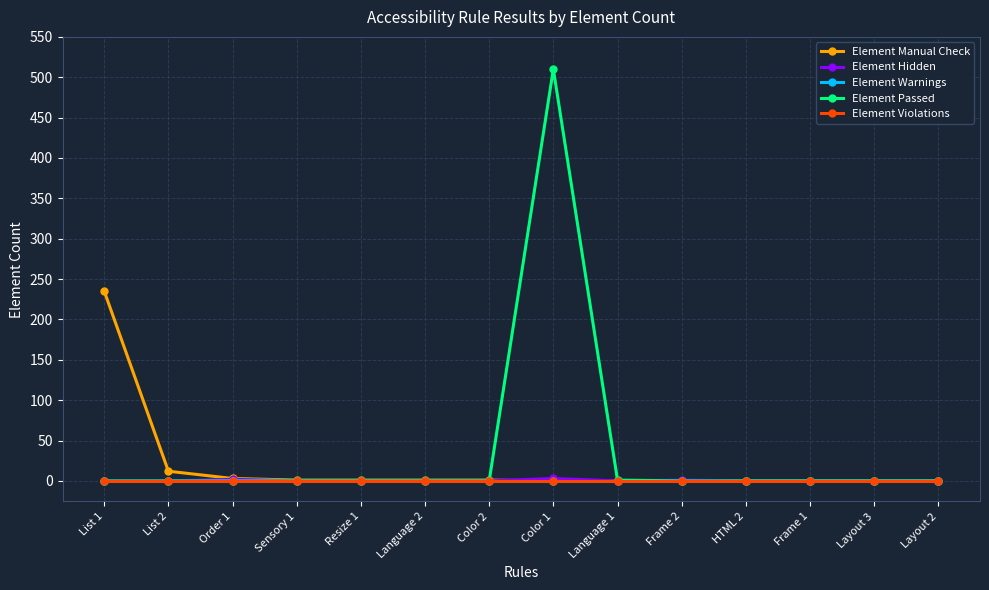

Which series has the largest range (max minus min)?

Element Passed